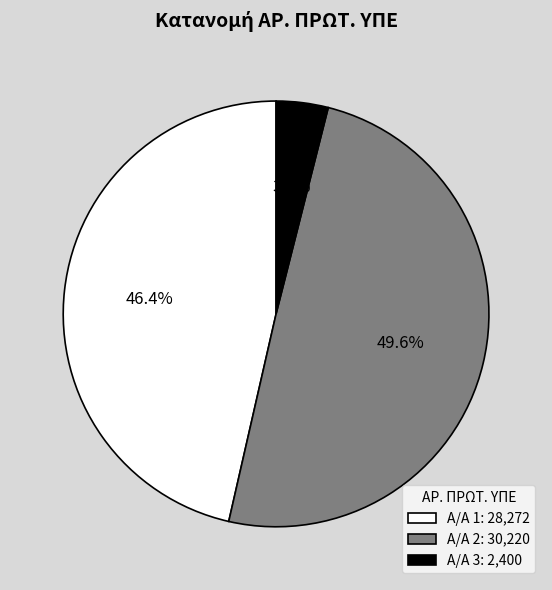

Is Α/Α 1: 28,272 the majority of the pie?

No